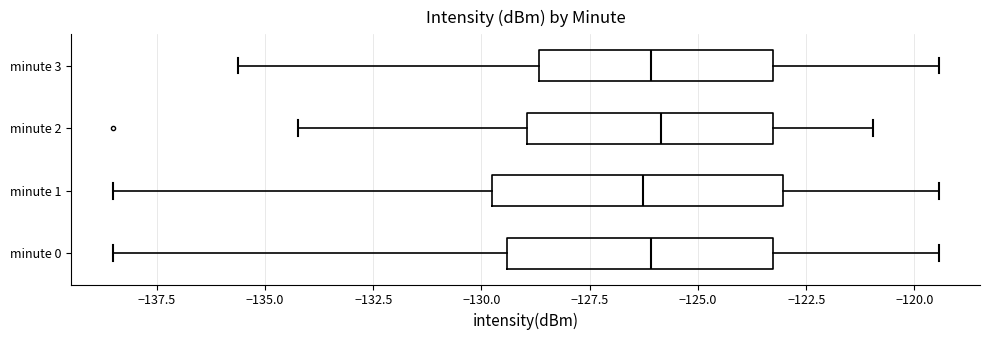

Reading bottom to top, transcribe this box plot: for each box, give where its median line is, the range the box spans, and where its two whiskers end, as read against the x-axis. The values are not printed on the chart, so give them approximately, as read against the axis.

minute 0: median -126.0, box -129.5 to -123.5, whiskers -138.5 to -119.5
minute 1: median -126.5, box -129.5 to -123.0, whiskers -138.5 to -119.5
minute 2: median -126.0, box -129.0 to -123.5, whiskers -134.0 to -121.0
minute 3: median -126.0, box -128.5 to -123.5, whiskers -135.5 to -119.5